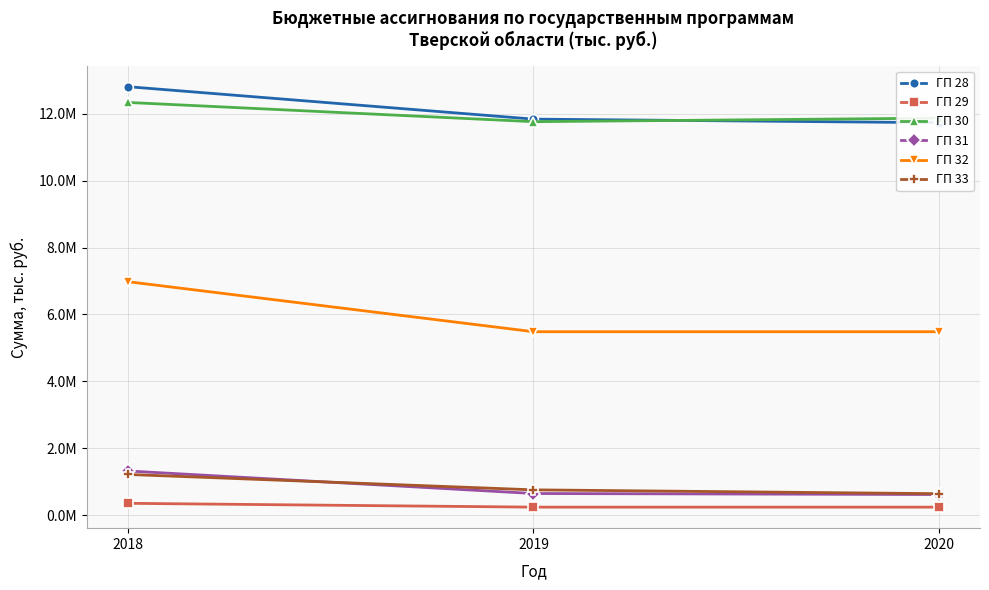

Between 2018 and 2020, which series saw the biggest shift?

ГП 32